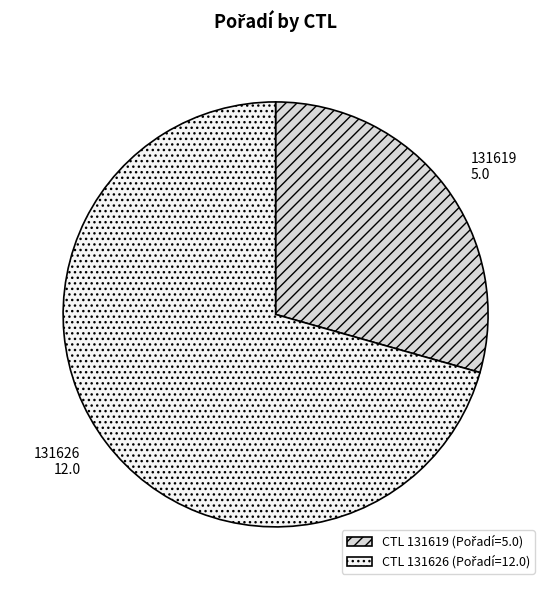

How many slices are in this pie chart?

2